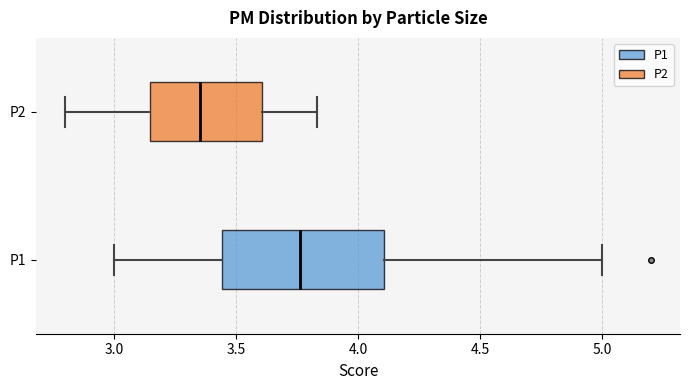

Reading bottom to top, transcribe this box plot: for each box, give where its median line is, the range the box spans, and where its two whiskers end, as read against the x-axis. The values are not printed on the chart, so give them approximately, as read against the axis.

P1: median 3.75, box 3.45 to 4.10, whiskers 3.00 to 5.00
P2: median 3.35, box 3.15 to 3.60, whiskers 2.80 to 3.85